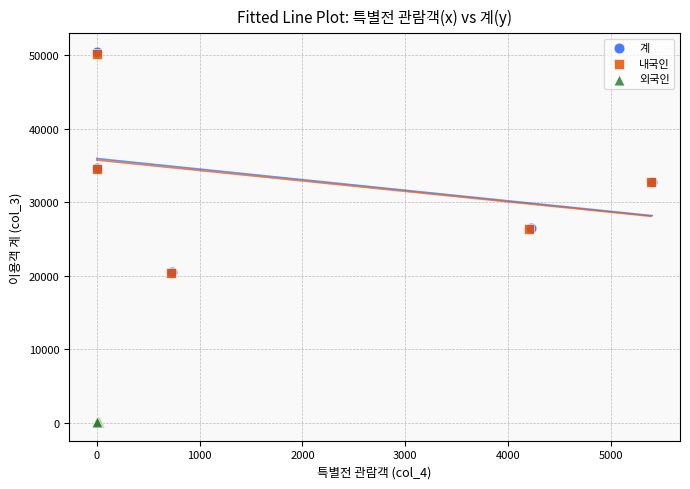

Which series reaches the minimum Y coordinate?

외국인